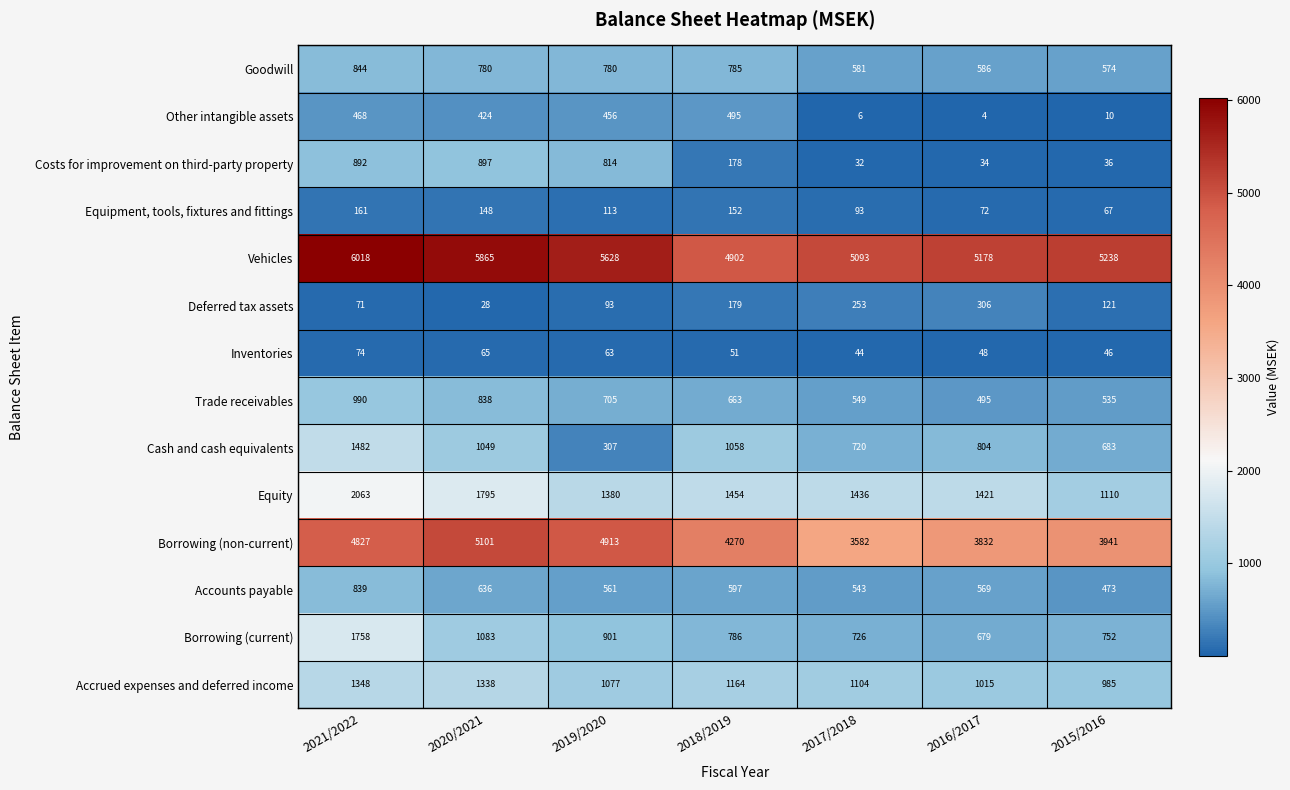

Which category has the lowest value in the Equity series?

2015/2016